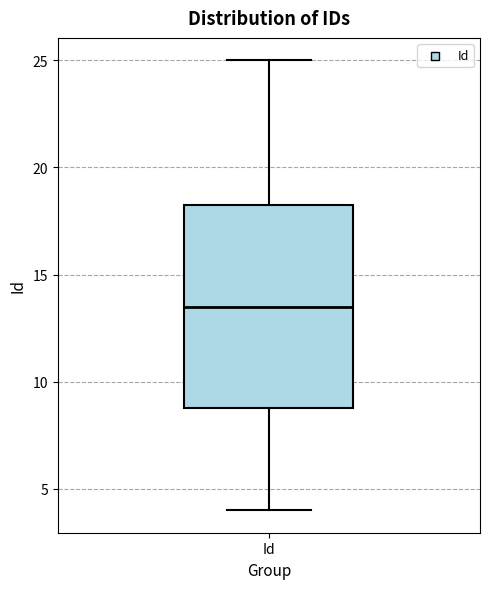

Read this box plot against the y-axis: the position of the median line, the range covered by the box, and the ends of both whiskers. The values are not printed on the chart, so give them approximately, as read against the axis.

median 13.5, box 9.0 to 18.5, whiskers 4.0 to 25.0